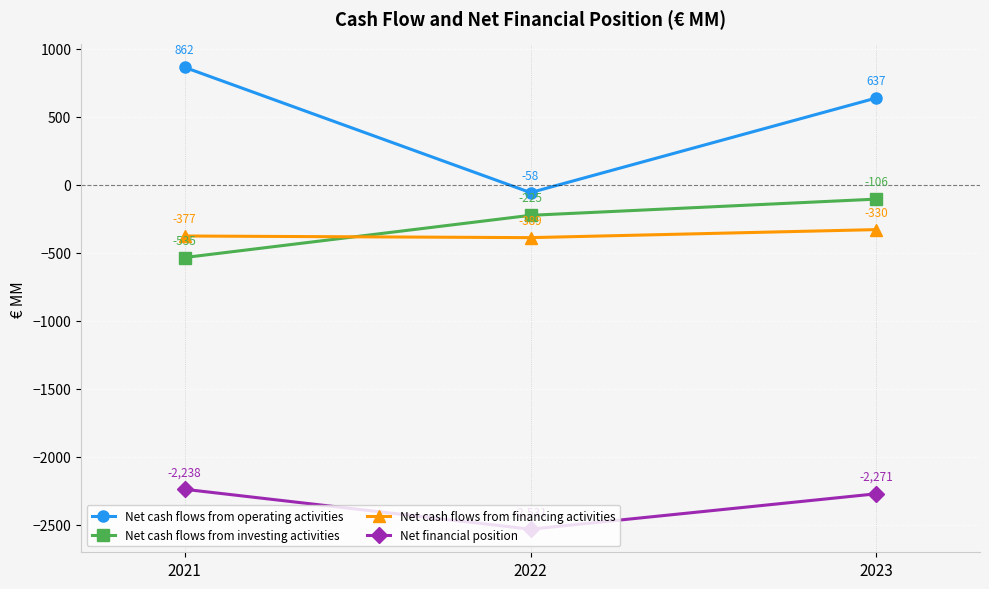

What is the maximum value for Net cash flows from investing activities?

-106